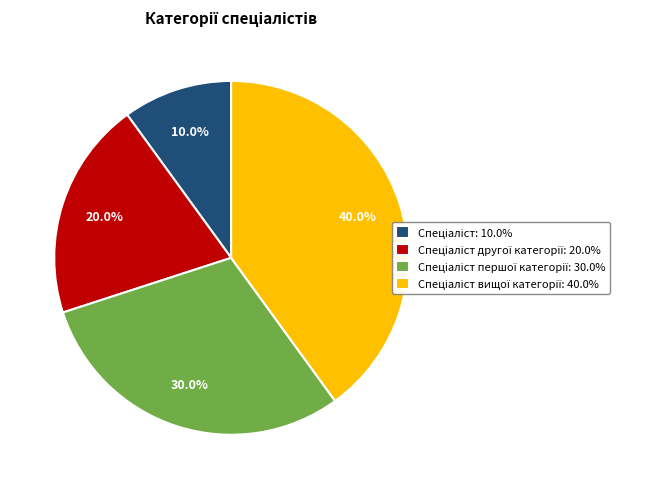

Is there a majority slice in this chart?

No